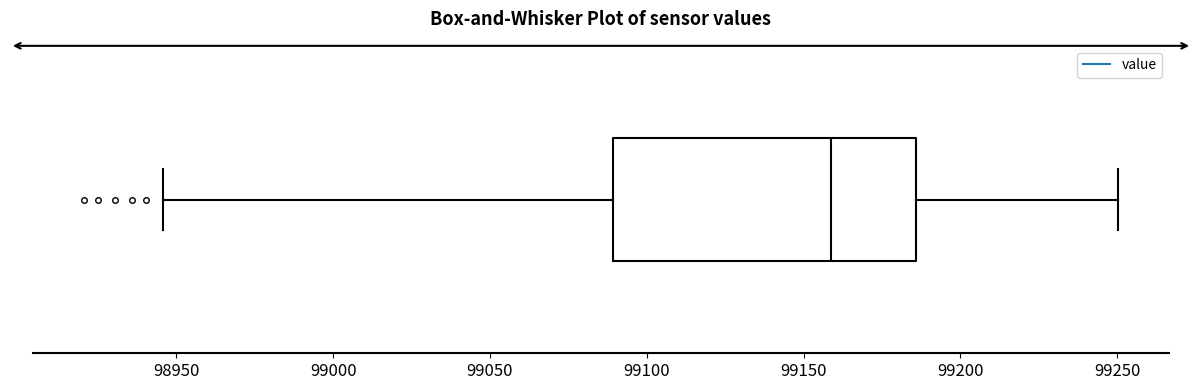

Transcribe this box plot: give where the median line is, the range the box spans, and where the two whiskers end, as read against the x-axis. The values are not printed on the chart, so give them approximately, as read against the axis.

median 99160, box 99090 to 99185, whiskers 98945 to 99250